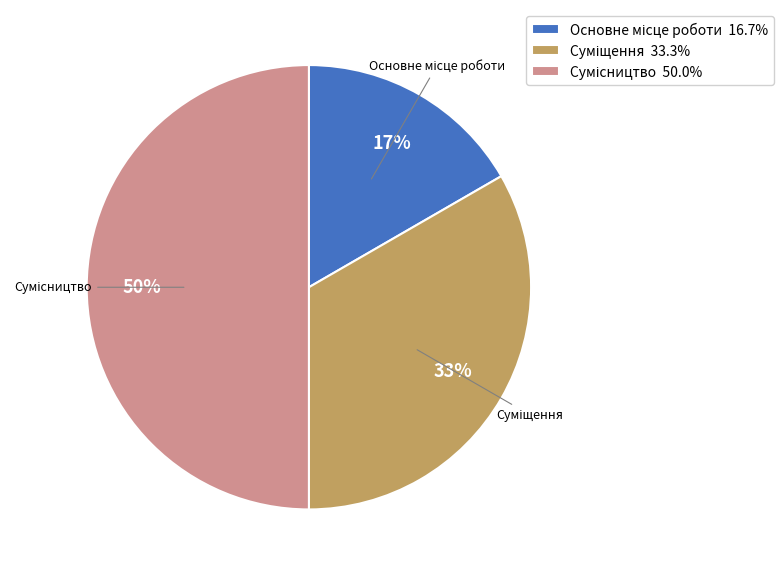

To the nearest percent, what is the difference between the largest and smallest slice percentages?

33%